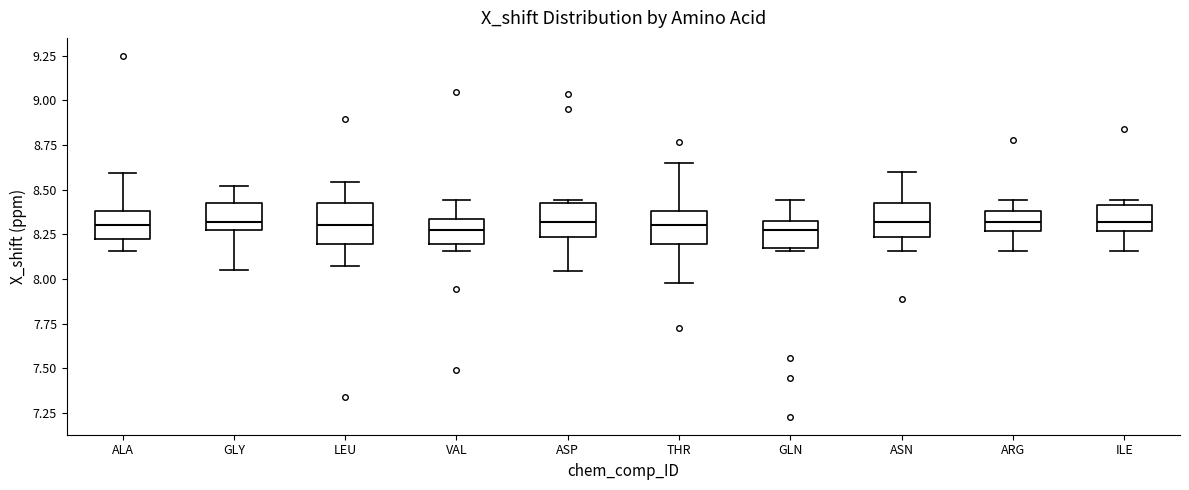

Reading left to right, transcribe this box plot: for each box, give where its median line is, the range the box spans, and where its two whiskers end, as read against the y-axis. The values are not printed on the chart, so give them approximately, as read against the axis.

ALA: median 8.30, box 8.20 to 8.40, whiskers 8.15 to 8.60
GLY: median 8.30, box 8.25 to 8.45, whiskers 8.05 to 8.50
LEU: median 8.30, box 8.20 to 8.45, whiskers 8.05 to 8.55
VAL: median 8.30, box 8.20 to 8.35, whiskers 8.15 to 8.45
ASP: median 8.30, box 8.25 to 8.45, whiskers 8.05 to 8.45 (just above the box's upper edge)
THR: median 8.30, box 8.20 to 8.40, whiskers 8.00 to 8.65
GLN: median 8.30 (just below the box's upper edge), box 8.15 to 8.30, whiskers 8.15 (just below the box's lower edge) to 8.45
ASN: median 8.30, box 8.25 to 8.45, whiskers 8.15 to 8.60
ARG: median 8.30, box 8.25 to 8.40, whiskers 8.15 to 8.45
ILE: median 8.30, box 8.25 to 8.40, whiskers 8.15 to 8.45